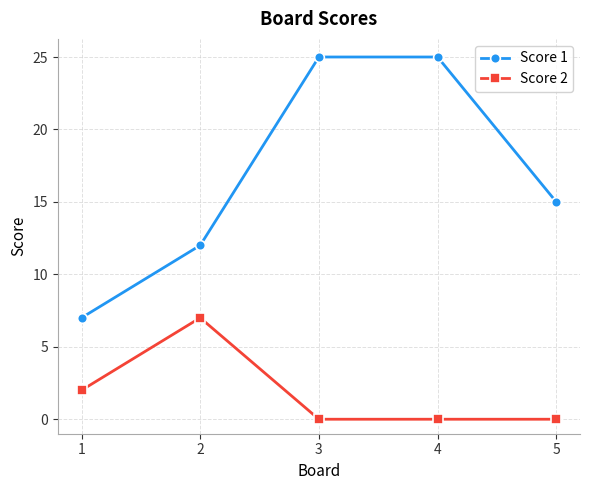

What are all the series names shown in the legend?

Score 1, Score 2